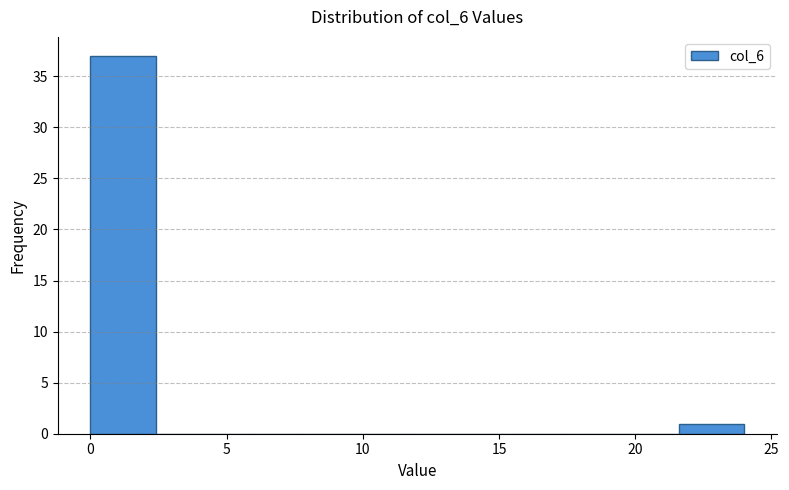

How tall is the bar that spans 21.6 to 24.0 on the x-axis? Neither the bar edges nor the heights are printed on the chart, so give them approximately, as read against the axes.

1